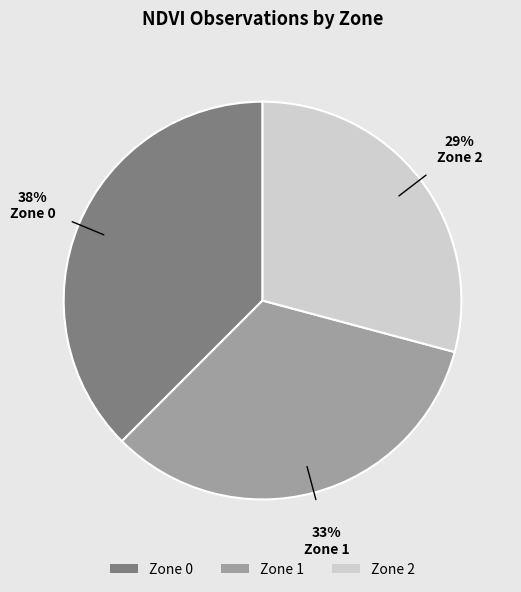

To the nearest percent, what is the average slice percentage?

33%